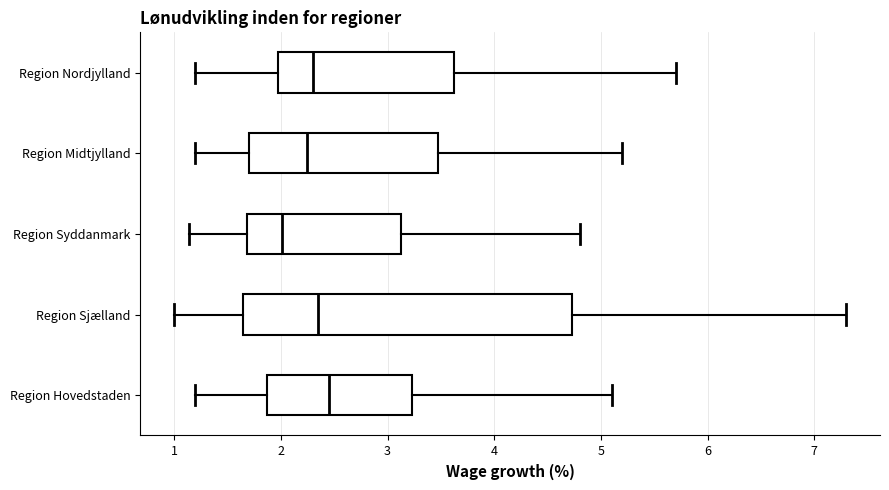

Where does the median line of the box for Region Hovedstaden sit on the x-axis? The values are not printed on the chart, so give them approximately, as read against the axis.

2.5